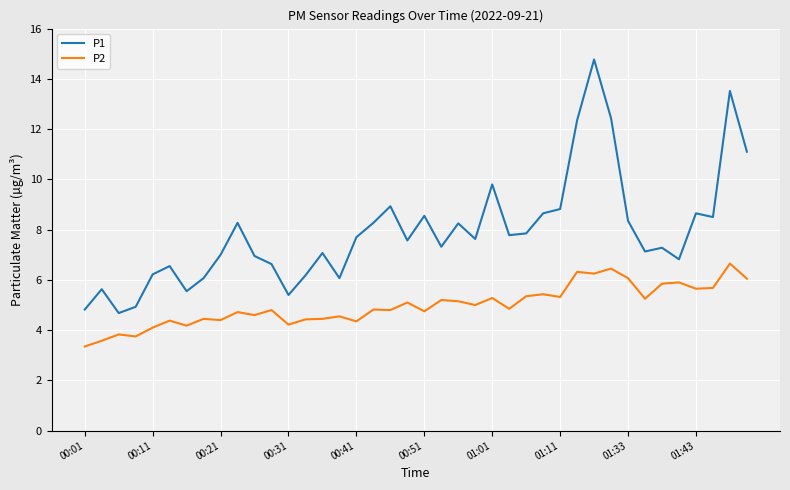

What is the difference between the maximum and minimum values in the P2 series?

3.3